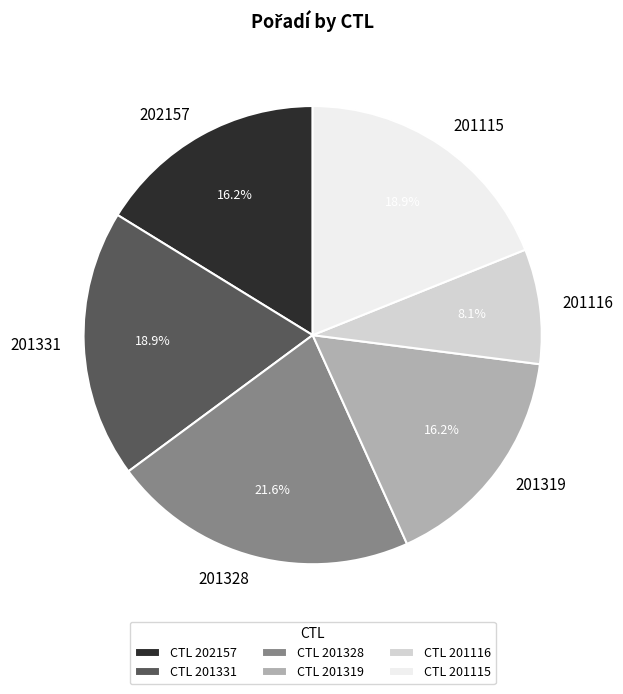

To the nearest percent, what is the combined percentage of 202157 and 201328?

38%